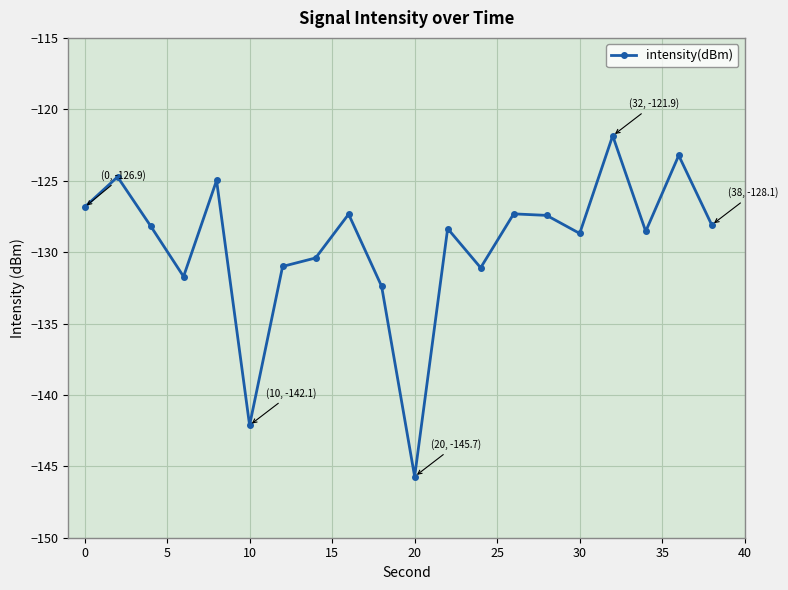

What is the difference between the second highest and second lowest values?

18.9